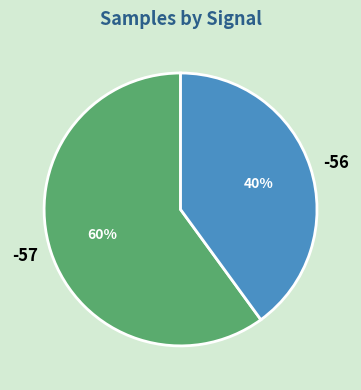

Between -57 and -56, which is larger?

-57